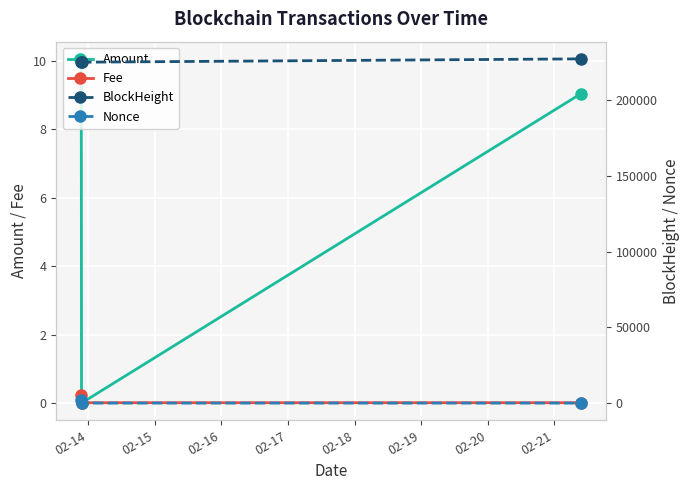

How many data points does each series have?

3